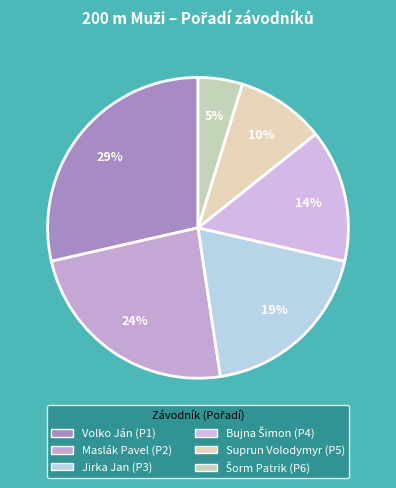

To the nearest percent, what is the difference between the largest and smallest slice percentages?

24%